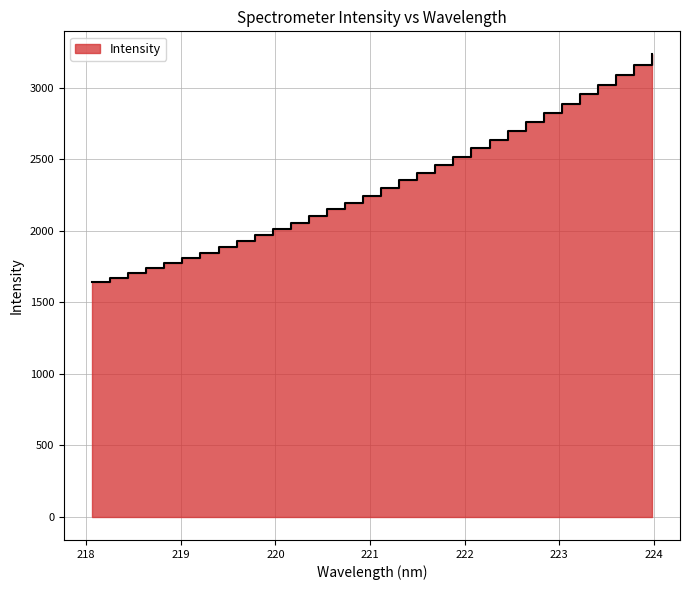

Rank the categories by value from lowest to highest.

218.0596, 218.2508, 218.442, 218.6332, 218.8244, 219.0156, 219.2067, 219.3979, 219.589, 219.7801, 219.9712, 220.1623, 220.3533, 220.5444, 220.7354, 220.9264, 221.1174, 221.3083, 221.4993, 221.6902, 221.8812, 222.0721, 222.263, 222.4538, 222.6447, 222.8355, 223.0264, 223.2172, 223.408, 223.5987, 223.7895, 223.9802